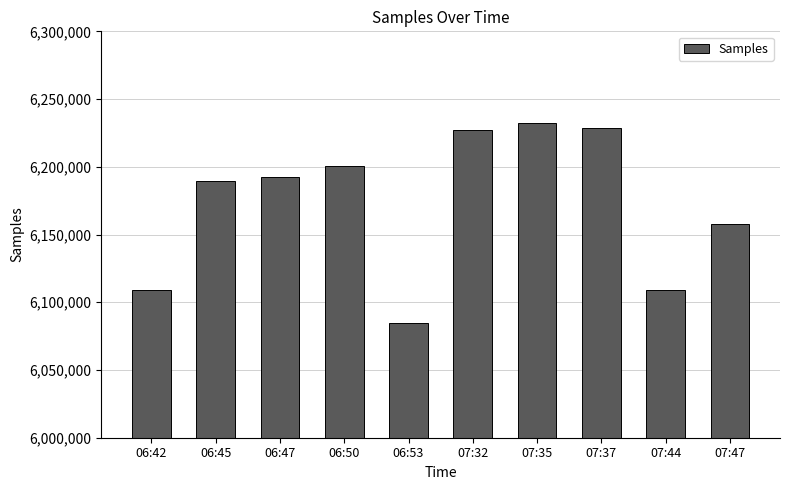

Read the value at 07:32, to the nearest 100.

6227100